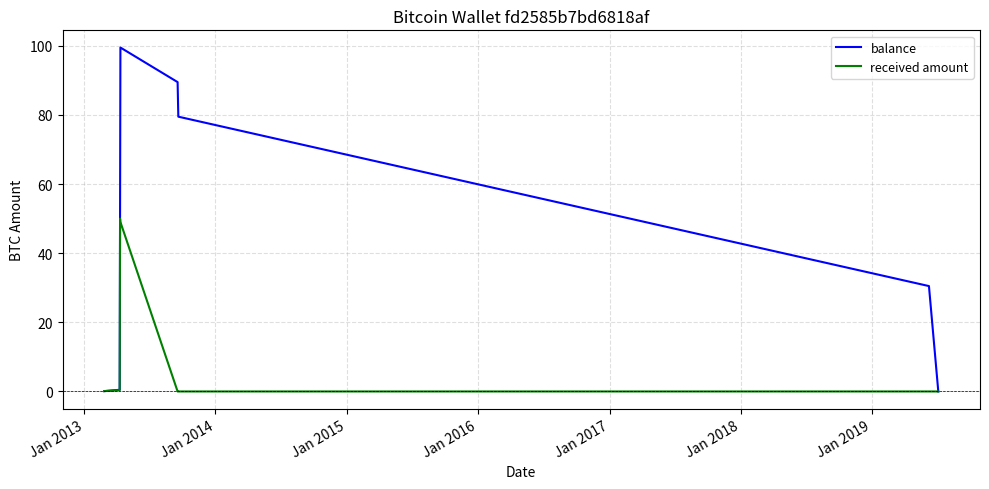

What is the highest value of the balance series?

99.5